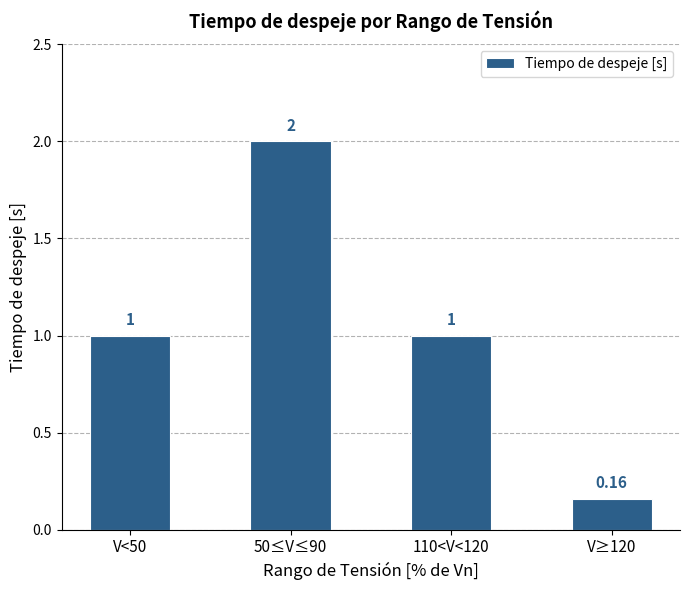

What is the average value?

1.0